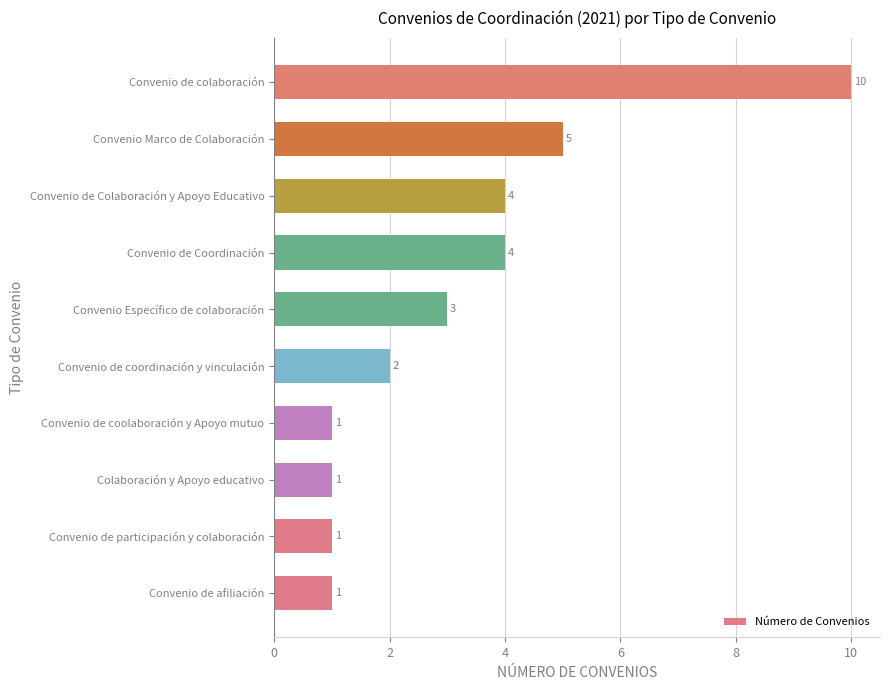

What is the change in value from Convenio Específico de colaboración to Convenio de Colaboración y Apoyo Educativo?

+1